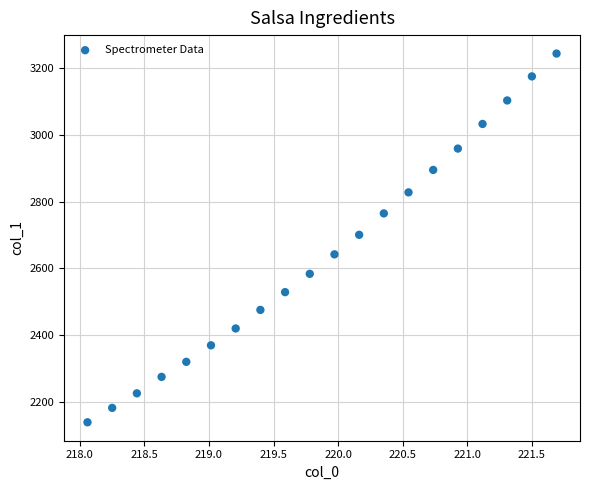

What is the range of Y values (max minus min)?

1106.6